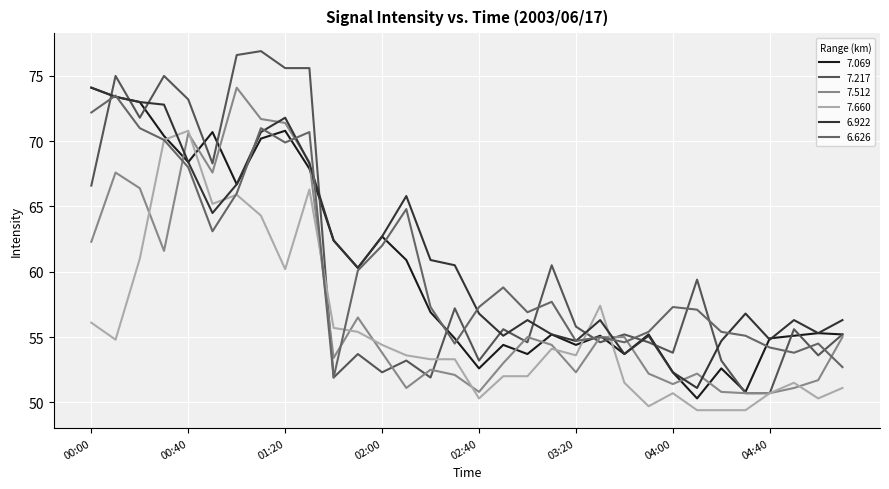

How many lines are shown in the chart?

6